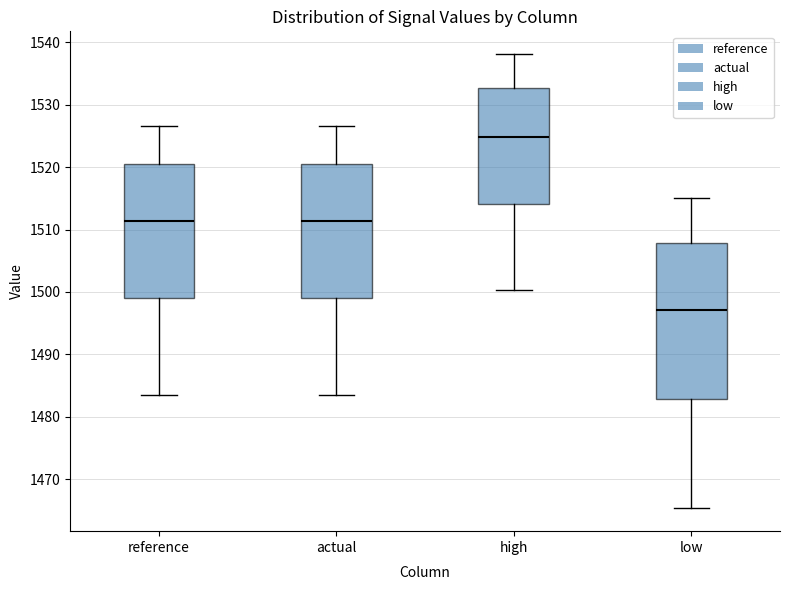

Which box's median line is the highest?

high